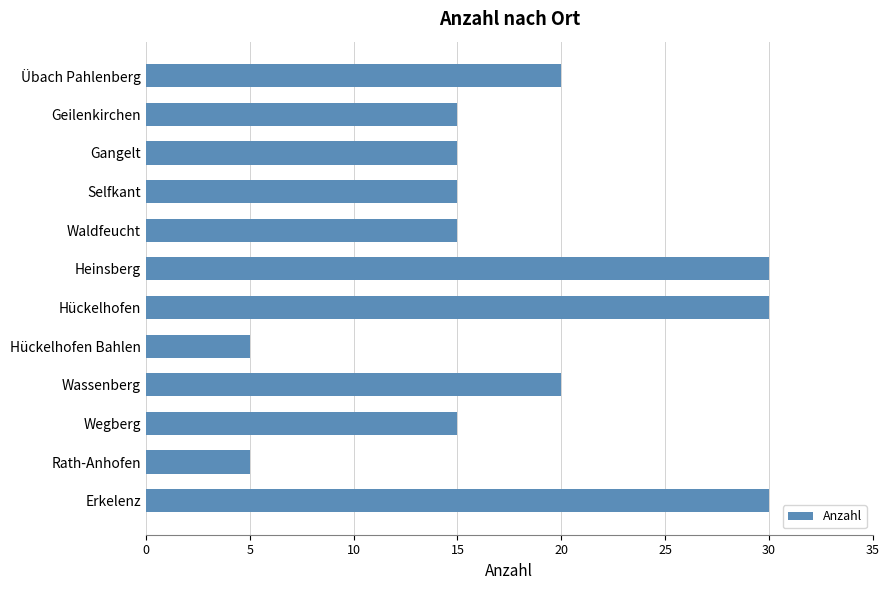

What is the difference between the maximum and second lowest values?

25